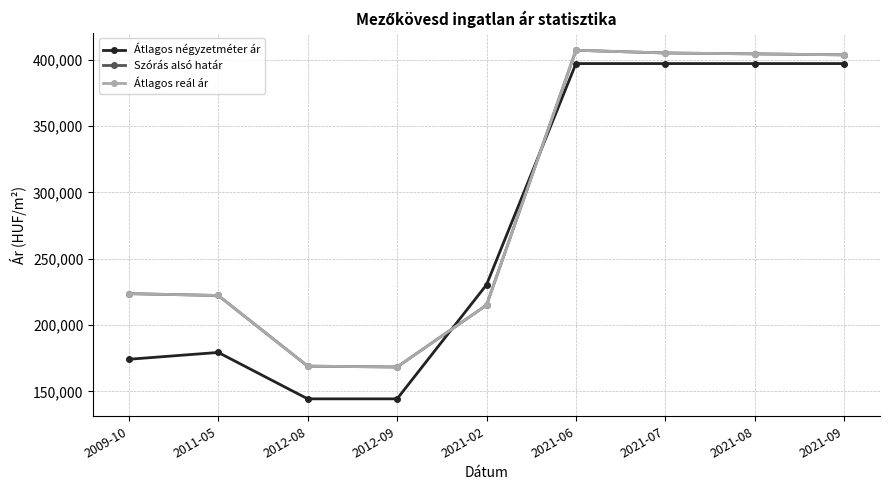

Is this an area chart (filled region under the line)?

No